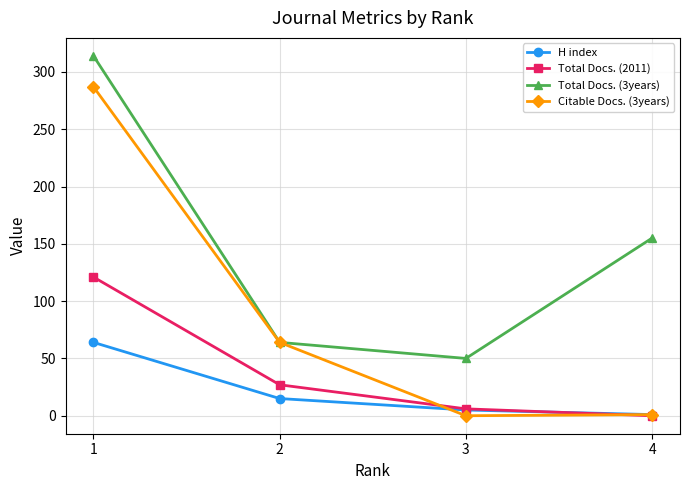

Rank the categories by H index value from lowest to highest.

4, 3, 2, 1